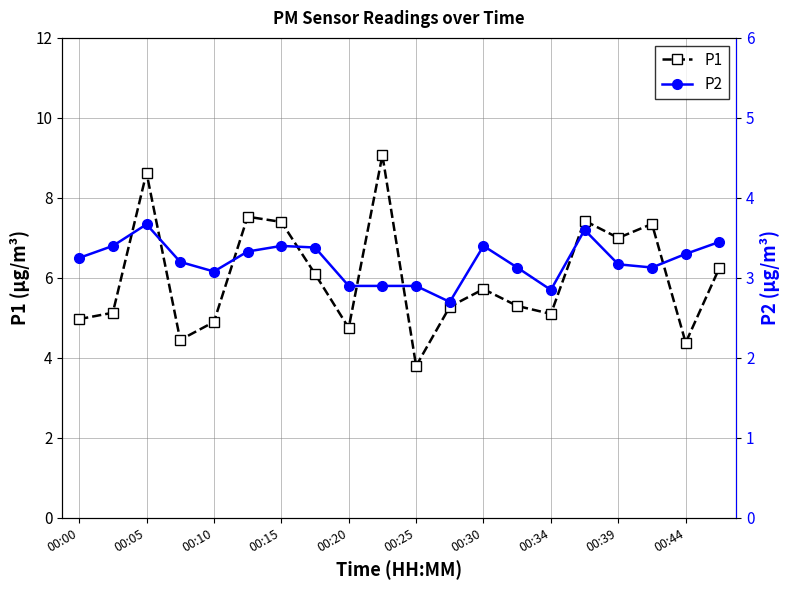

Which category has the lowest value in the P1 series?

00:25